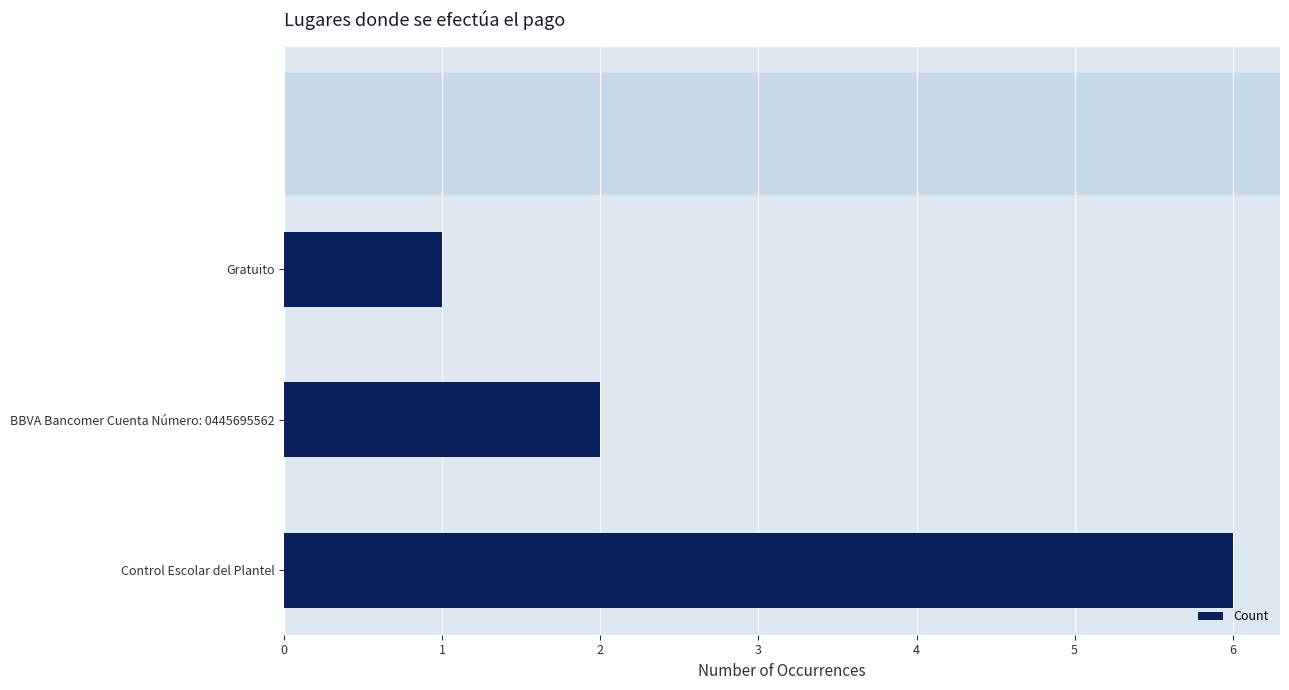

Reading bottom to top, extract all data points from this chart.

Control Escolar del Plantel=6	BBVA Bancomer Cuenta Número: 0445695562=2	Gratuito=1